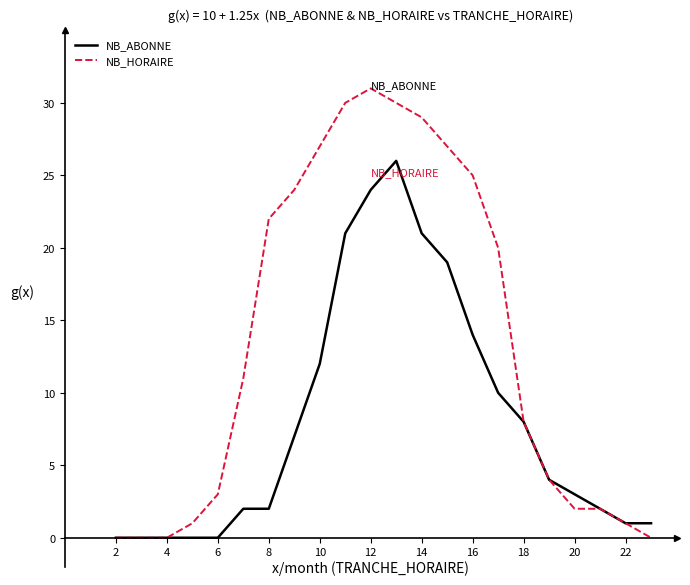

What is the difference between the maximum and minimum values in the NB_ABONNE series?

26